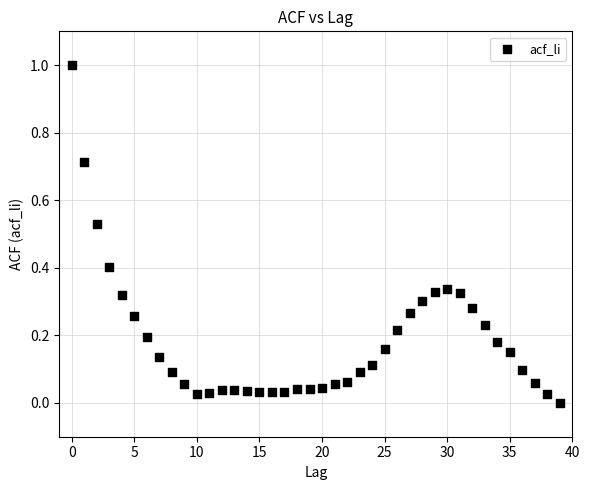

What is the range of Y values (max minus min)?

1.0